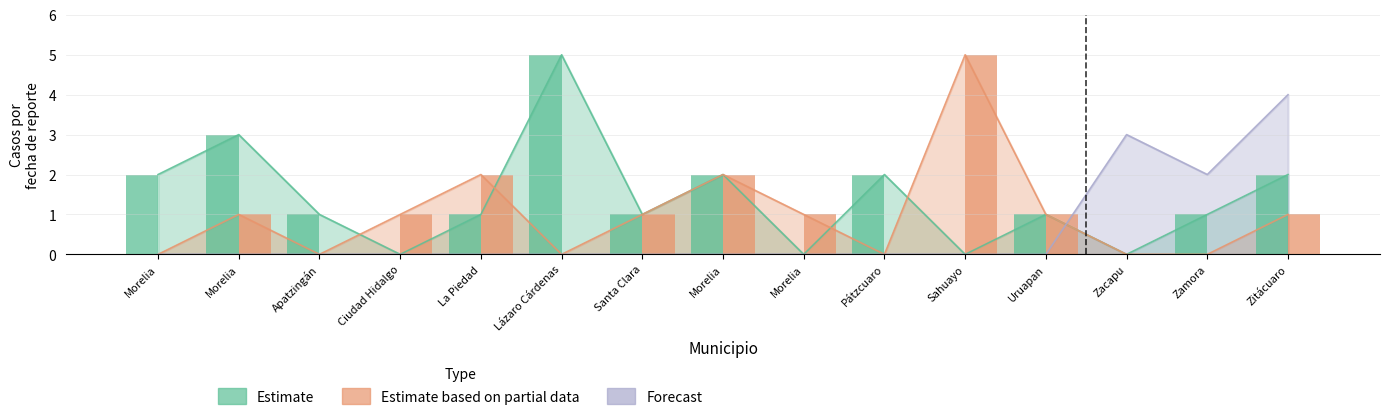

What is the average value of the Forecast series?

1